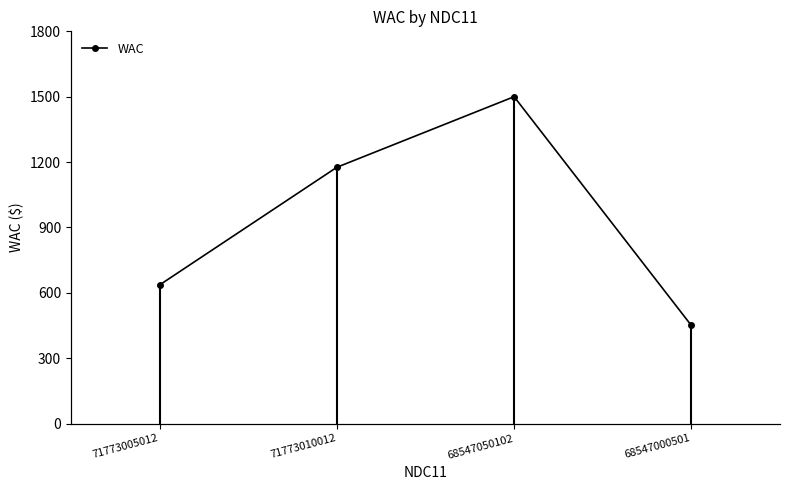

Reading left to right, transcribe all the data shown in this chart.

71773005012=636	71773010012=1176	68547050102=1500	68547000501=450